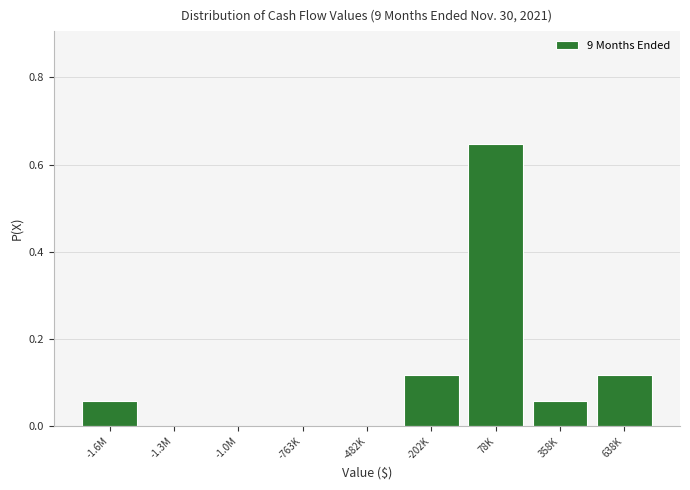

Which category has the highest value across all series?

78K